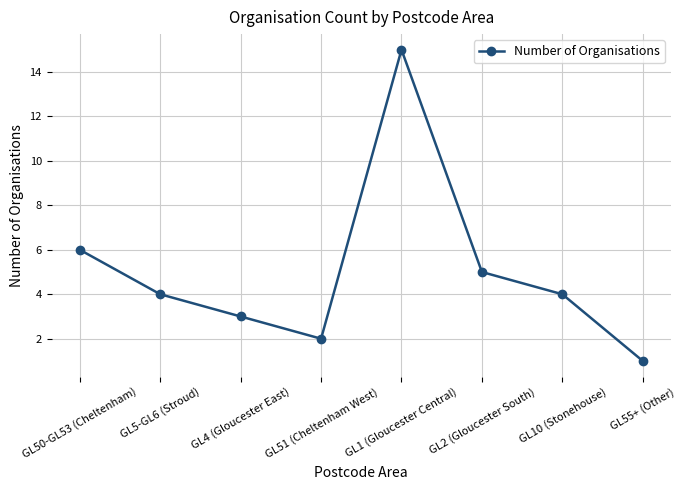

Reading left to right, extract all data points from this chart.

GL50-GL53 (Cheltenham)=6	GL5-GL6 (Stroud)=4	GL4 (Gloucester East)=3	GL51 (Cheltenham West)=2	GL1 (Gloucester Central)=15	GL2 (Gloucester South)=5	GL10 (Stonehouse)=4	GL55+ (Other)=1